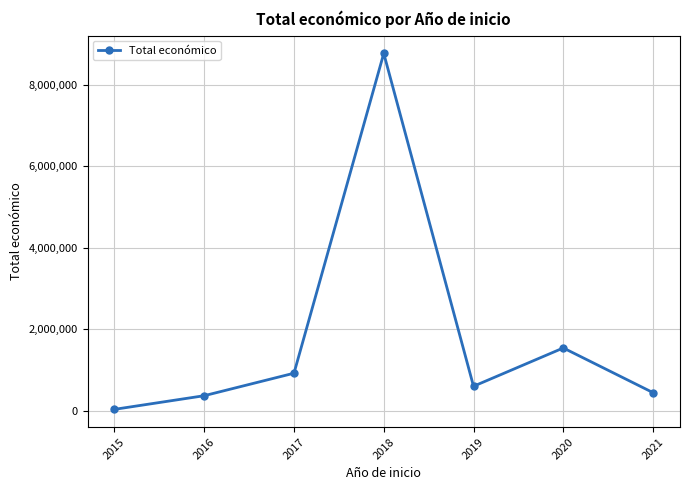

Read the value at 2019.

597171